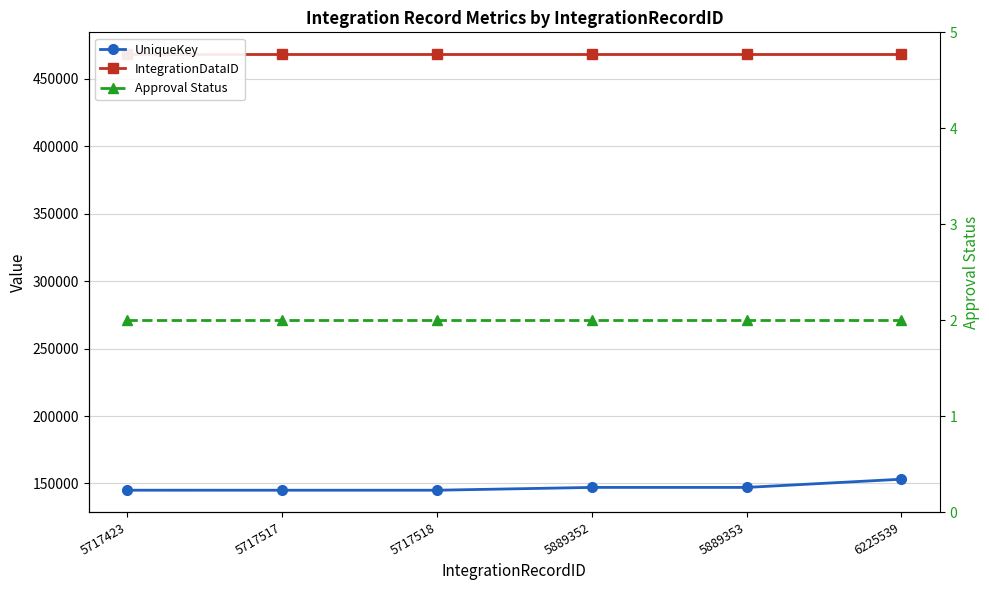

True or false: Approval Status has more than 2 points higher than both neighbors.

False